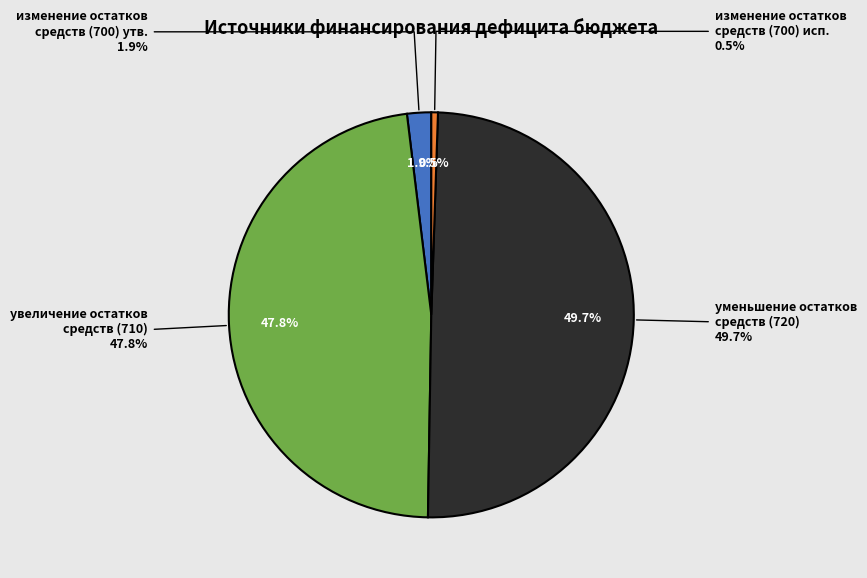

Is it true that увеличение остатков средств (710) is 48% of the pie?

True